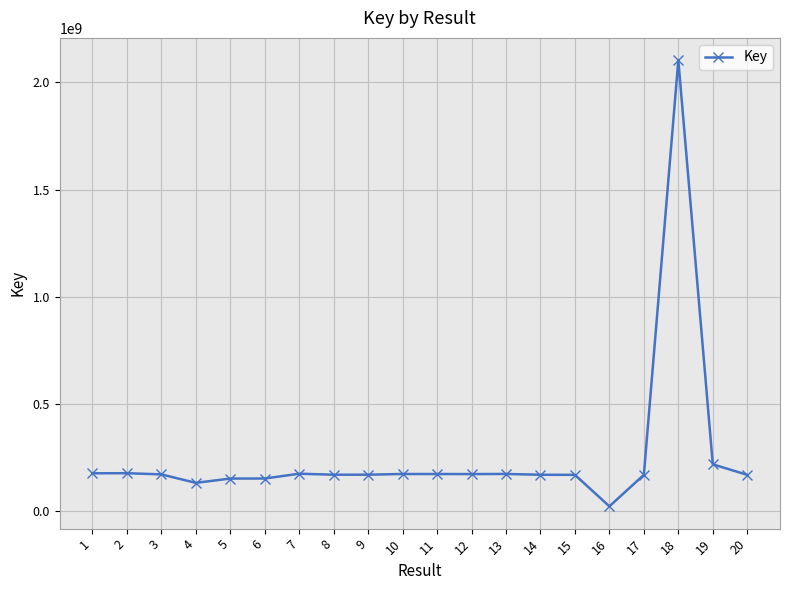

Is it true that the value at 1 is 174866567?

True